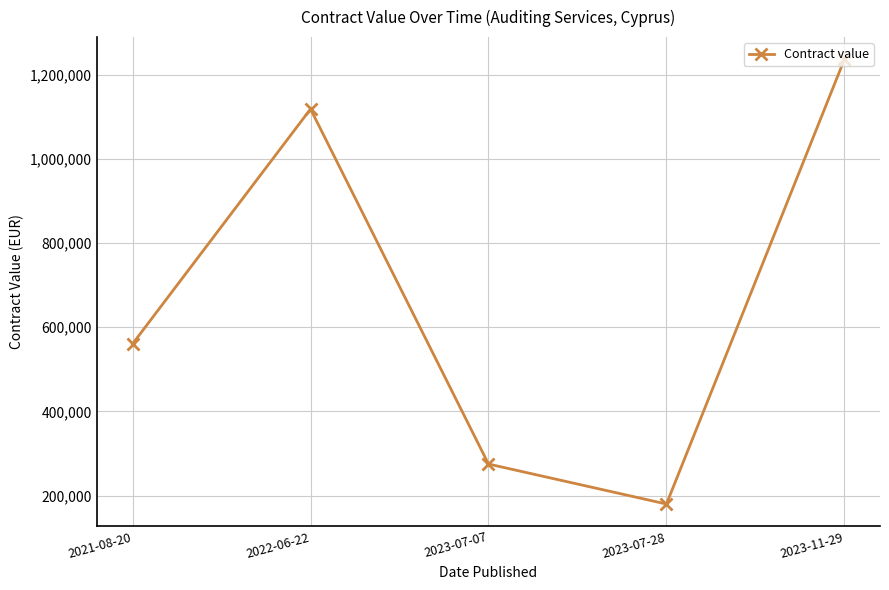

What is the sum of all values?

3369828